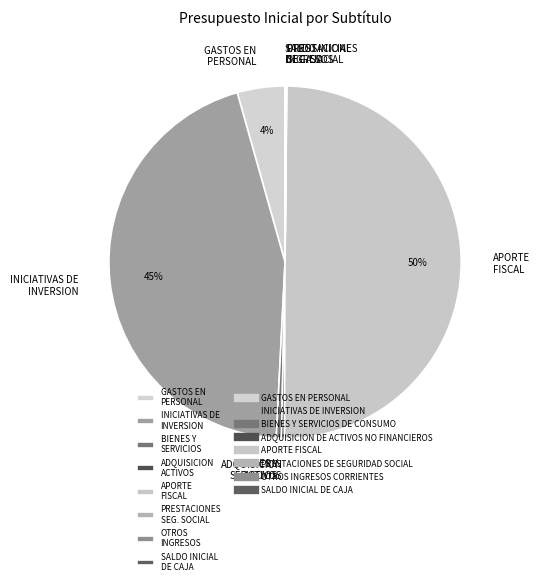

Which category has the biggest portion of the pie?

APORTE FISCAL